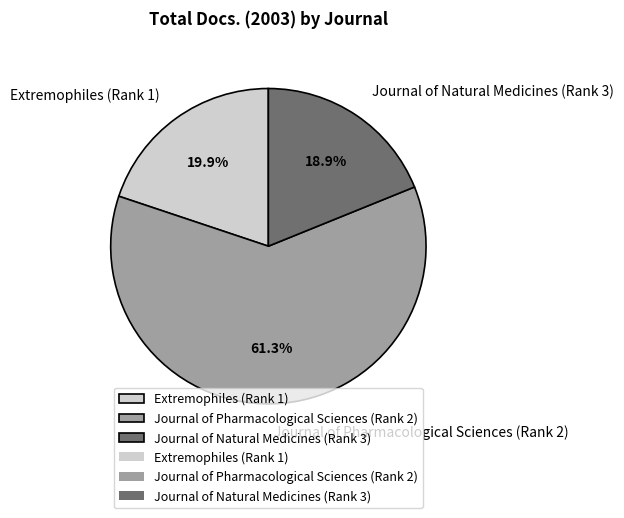

Approximately how many times larger is the value at Extremophiles (Rank 1) compared to Journal of Pharmacological Sciences (Rank 2)?

0.3